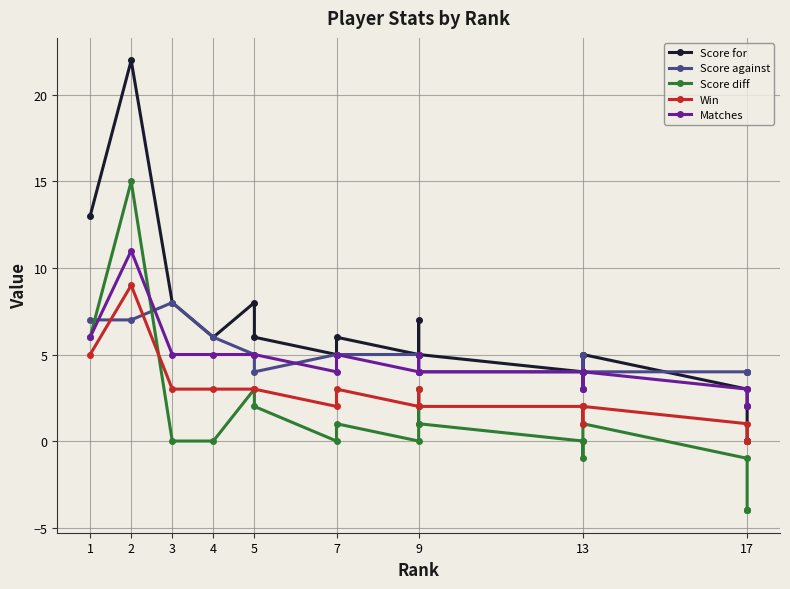

The Win series shows 1 at 11. True or false?

False